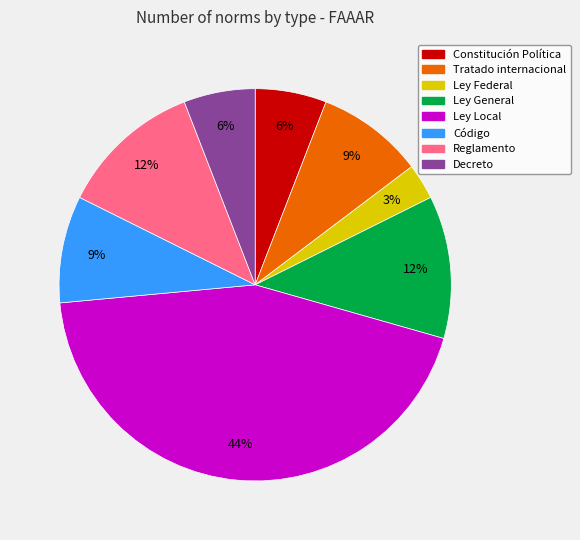

What is the ratio of the value at Decreto to the value at Código?

0.7